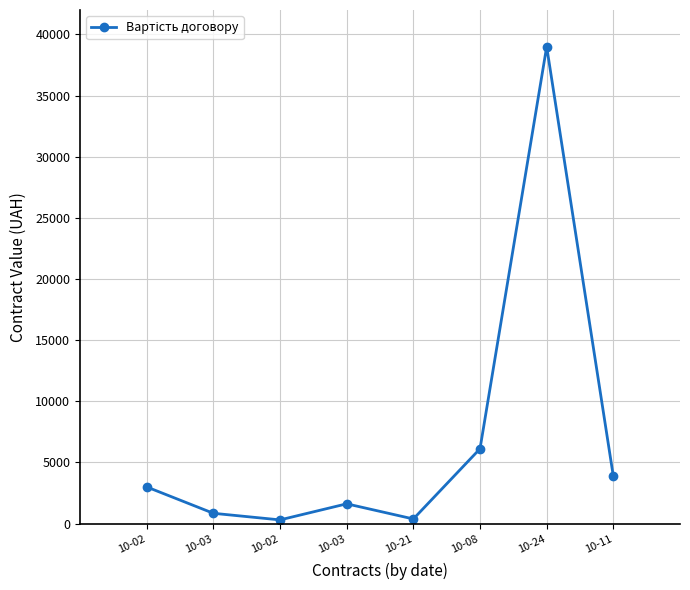

Which category has the lowest value across all series?

10-02